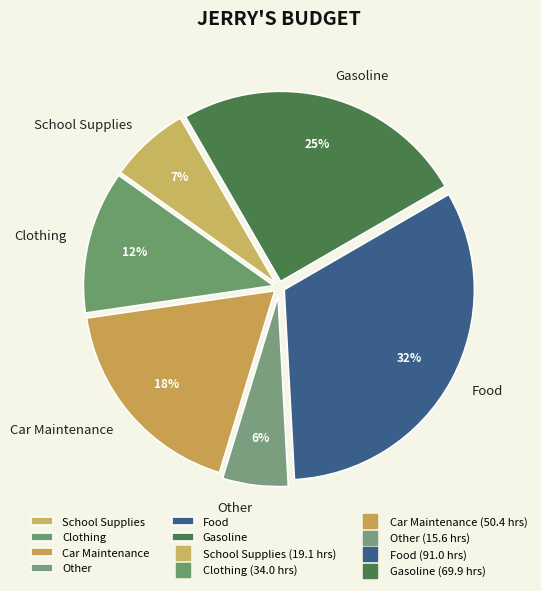

How many segments does this pie chart have?

6